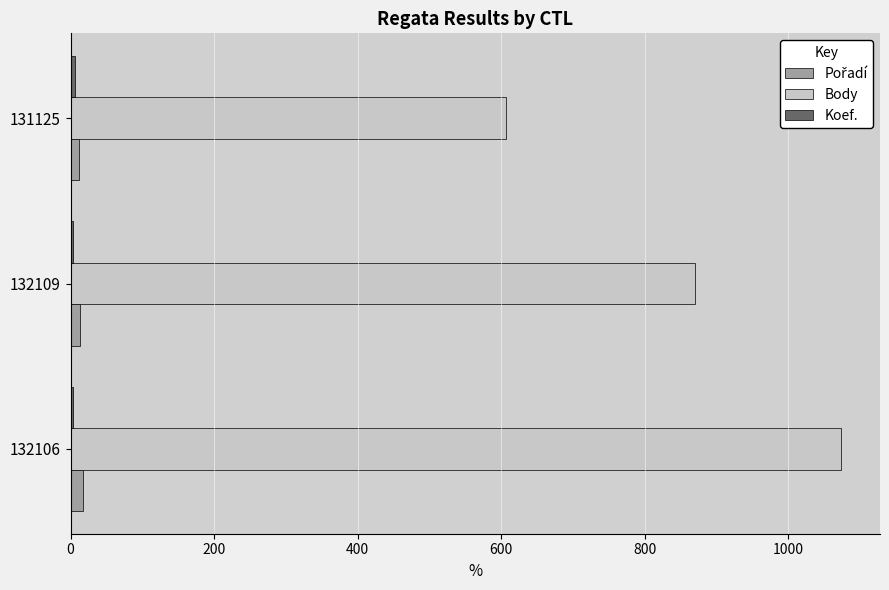

Between 132106 and 131125, which series saw the biggest shift?

Body